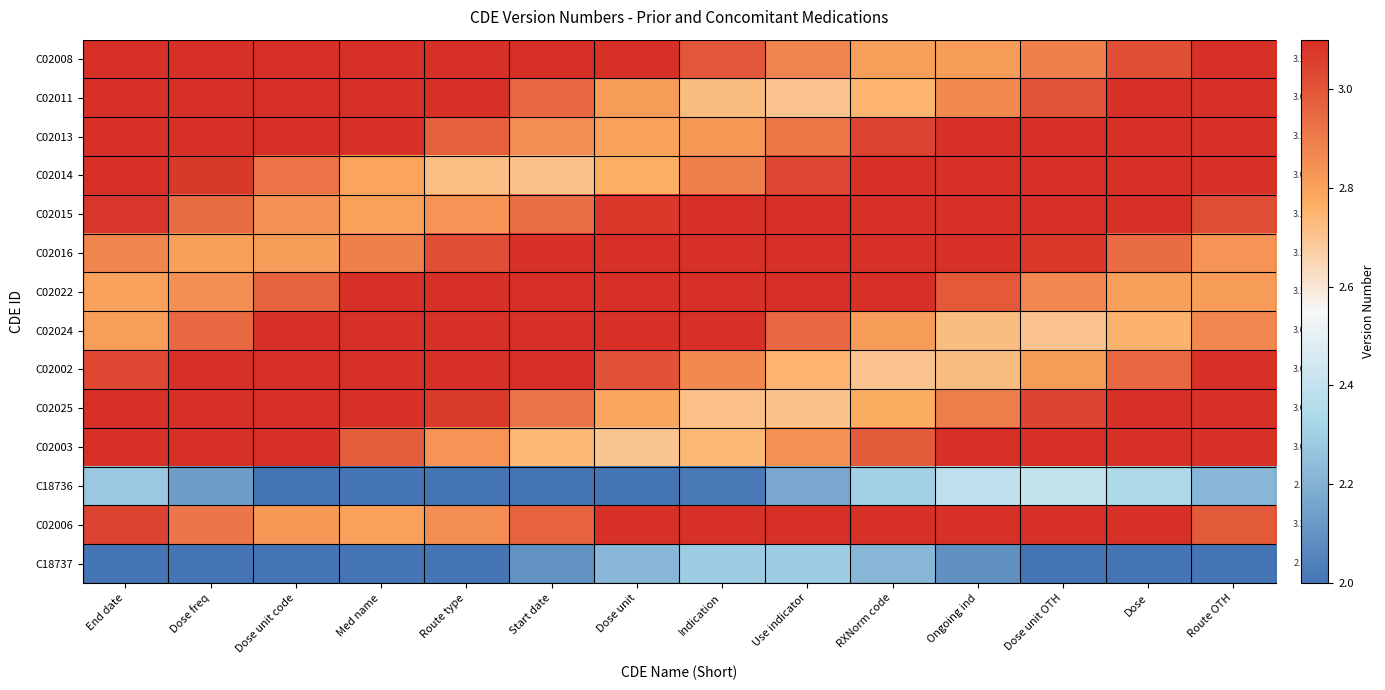

Is it true that C02014 equals 1.3 at Route type?

False